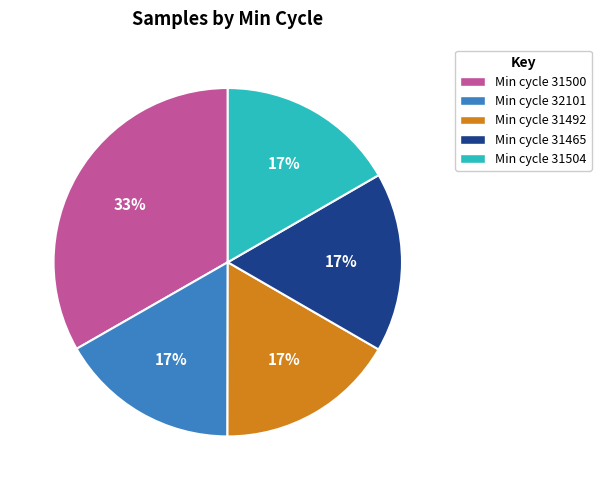

Which slice is the largest?

Min cycle 31500